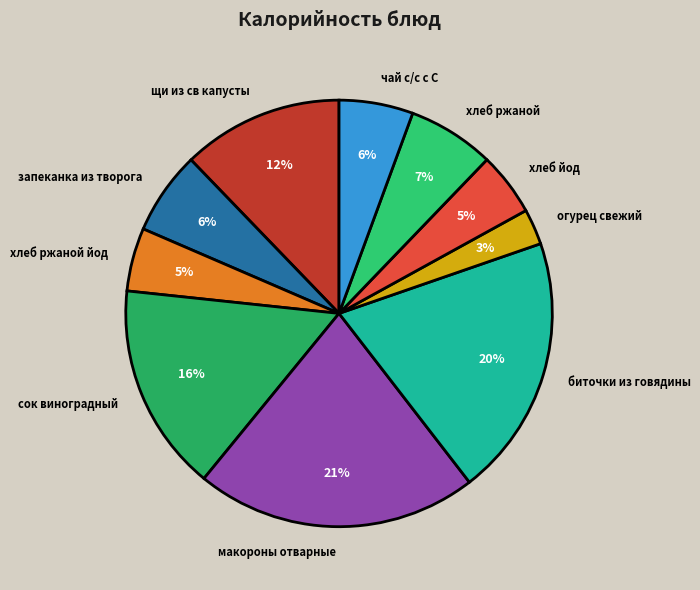

What is the largest slice in the pie chart?

макороны отварные